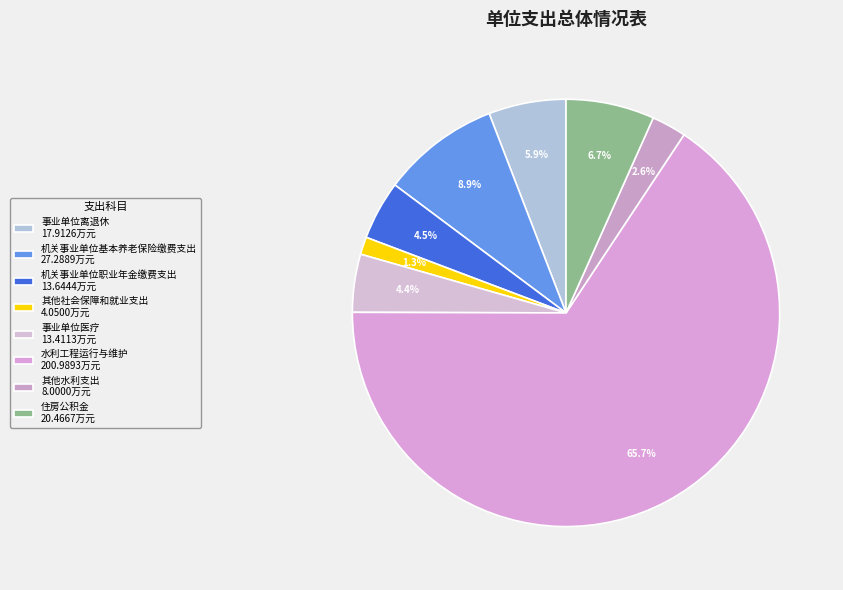

Combined, do 机关事业单位基本养老保险缴费支出 and 机关事业单位职业年金缴费支出 account for over 50%?

No